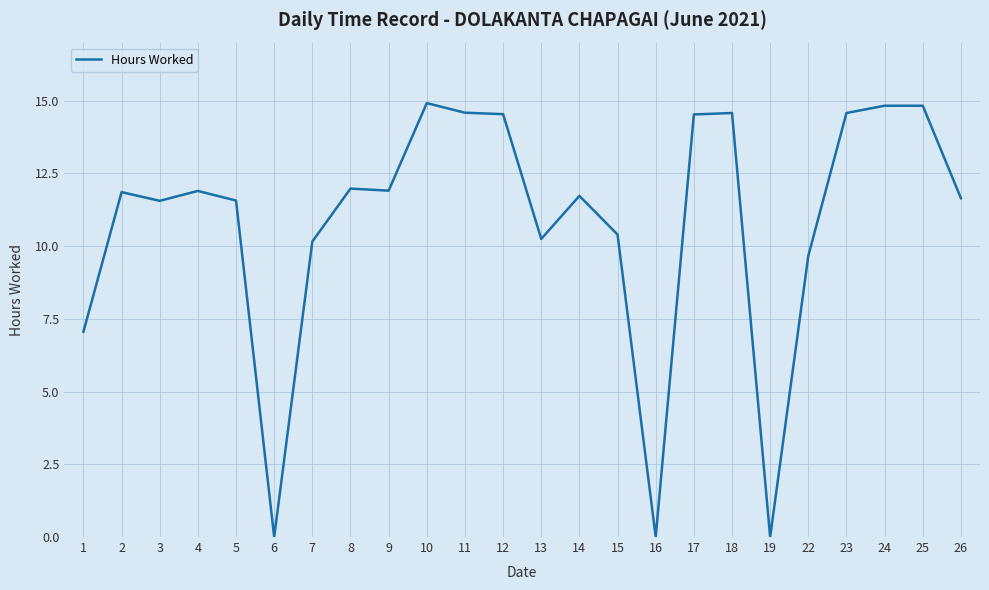

What is the ratio of the value at 12 to the value at 22?

1.5